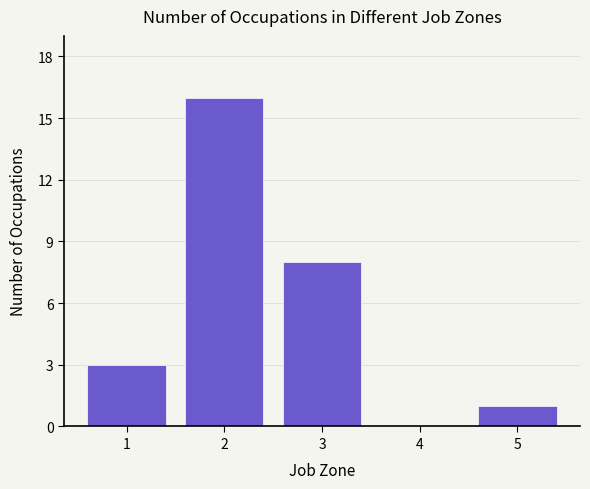

Reading left to right, extract all data points from this chart.

1=3	2=16	3=8	4=0	5=1